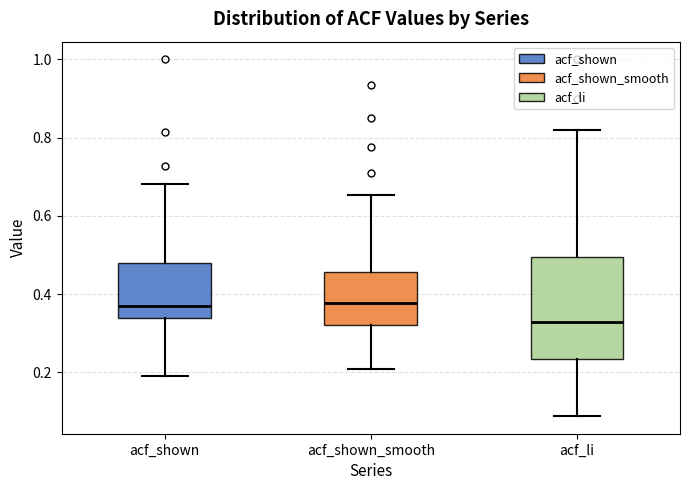

Reading left to right, transcribe this box plot: for each box, give where its median line is, the range the box spans, and where its two whiskers end, as read against the y-axis. The values are not printed on the chart, so give them approximately, as read against the axis.

acf_shown: median 0.38, box 0.34 to 0.48, whiskers 0.20 to 0.68
acf_shown_smooth: median 0.38, box 0.32 to 0.46, whiskers 0.20 to 0.66
acf_li: median 0.32, box 0.24 to 0.50, whiskers 0.08 to 0.82